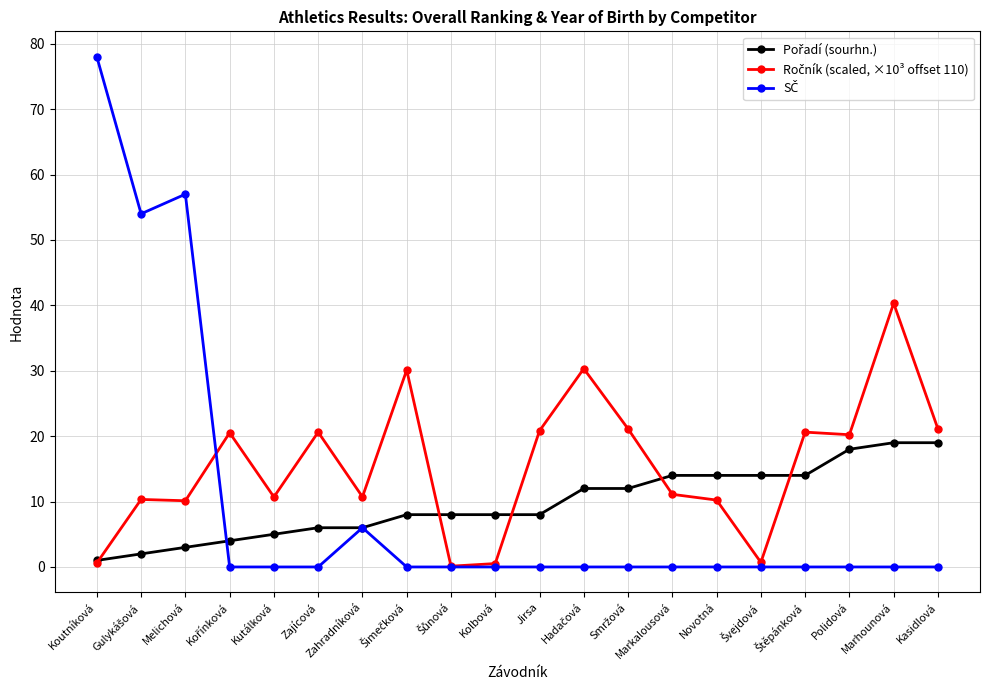

What is the spread (max minus min) of values at Marhounová?

40.3